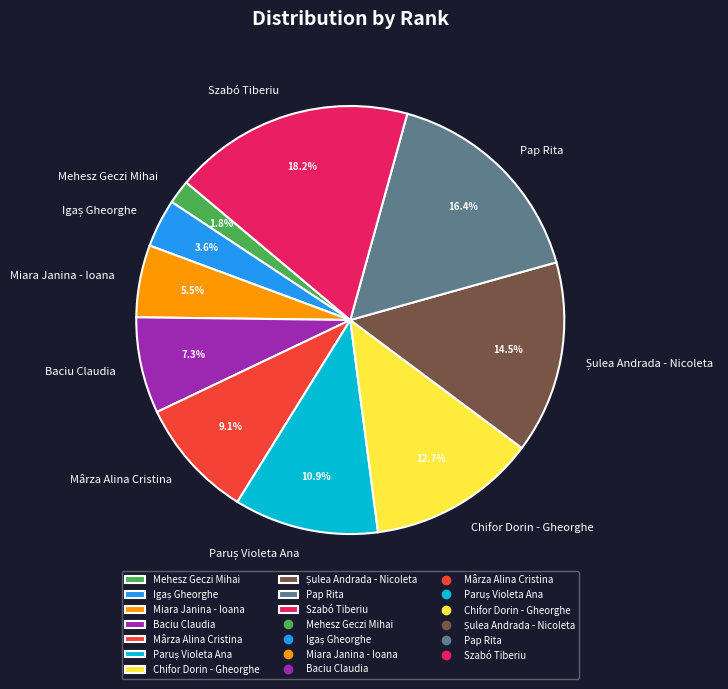

Which has a higher value, Mehesz Geczi Mihai or Pap Rita?

Pap Rita